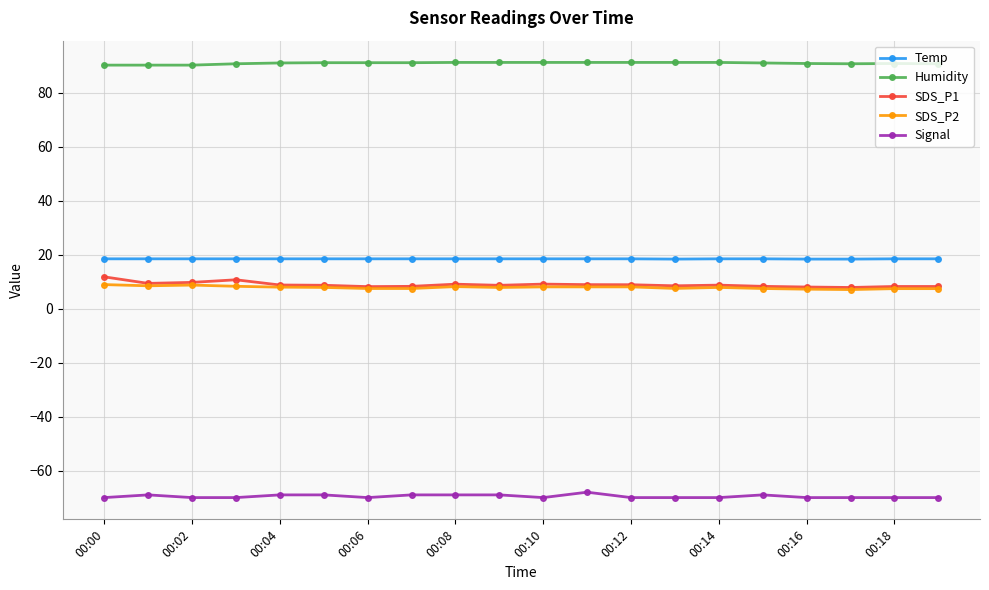

True or false: Signal and Temp cross at least once.

False